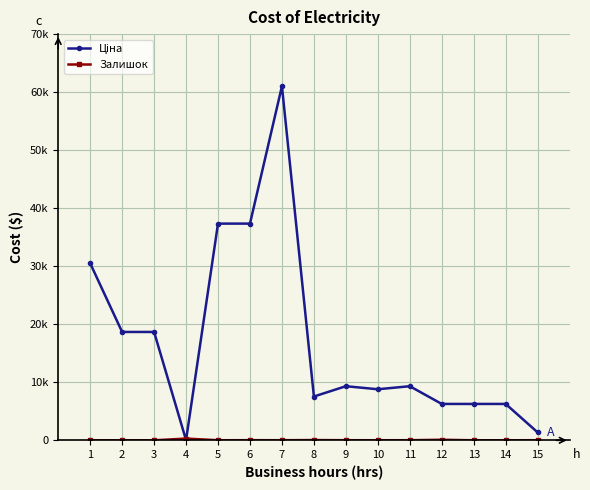

What value does the Ціна series have at 7?

61024.7